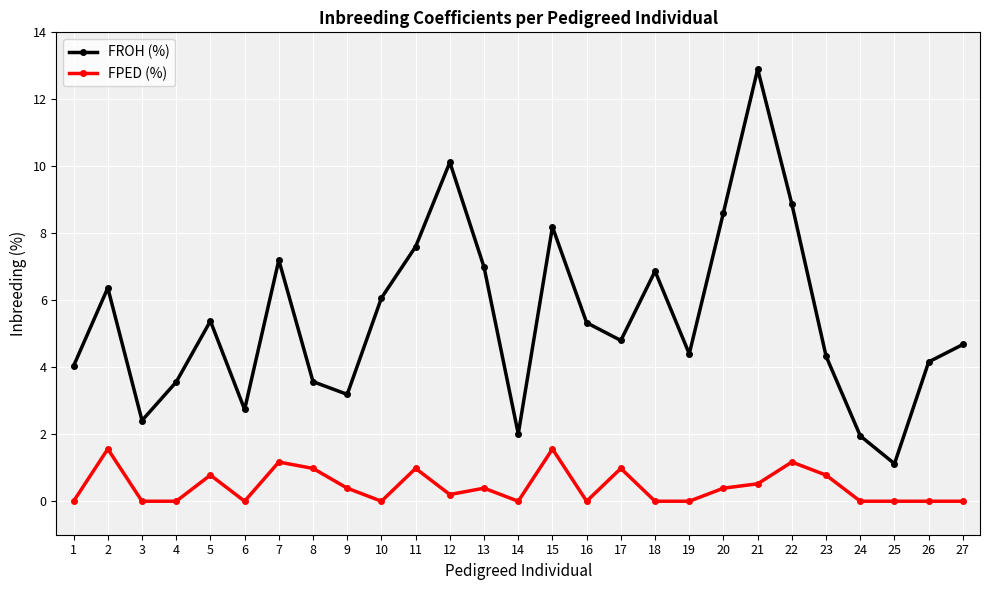

Where is the first local minimum for FROH (%)?

3